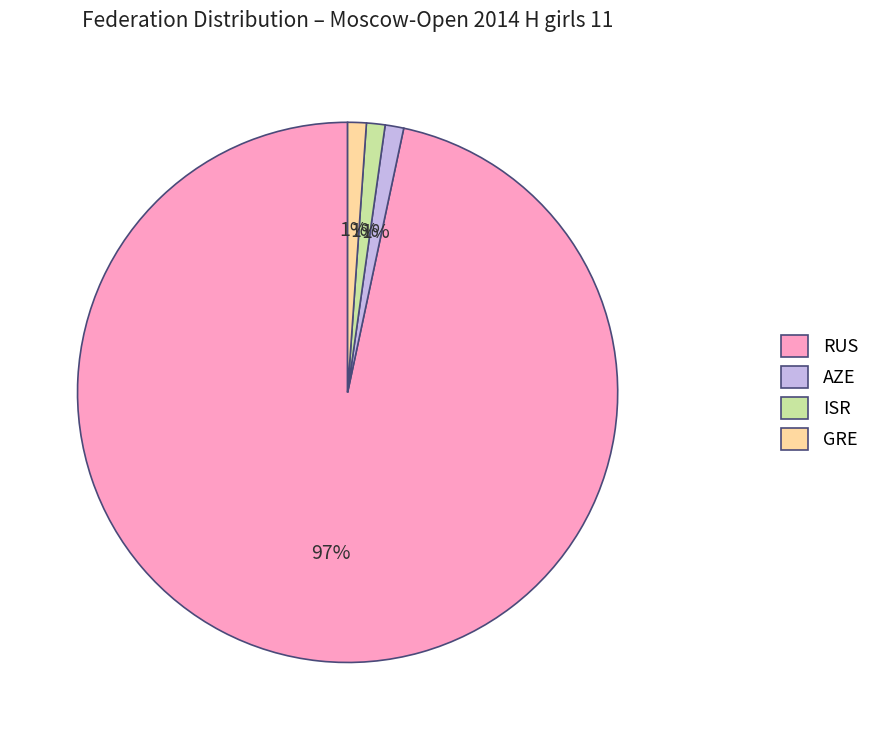

Is it true that RUS is 88% of the pie?

False